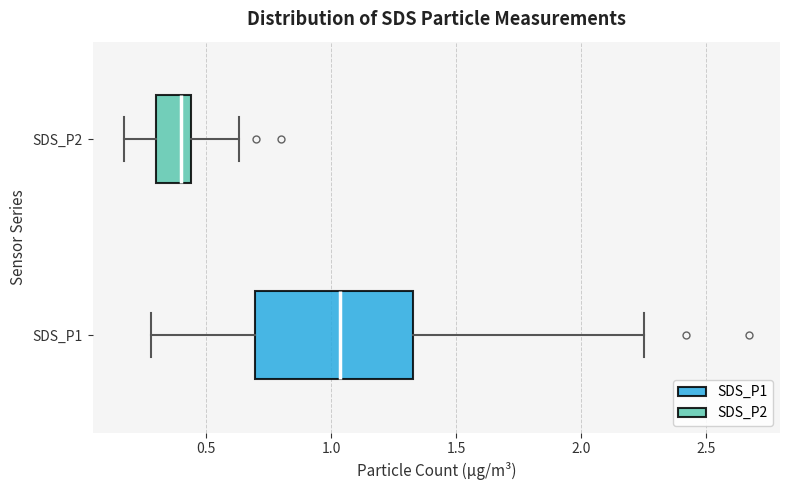

Which box is the widest, from its left edge to its right edge?

SDS_P1